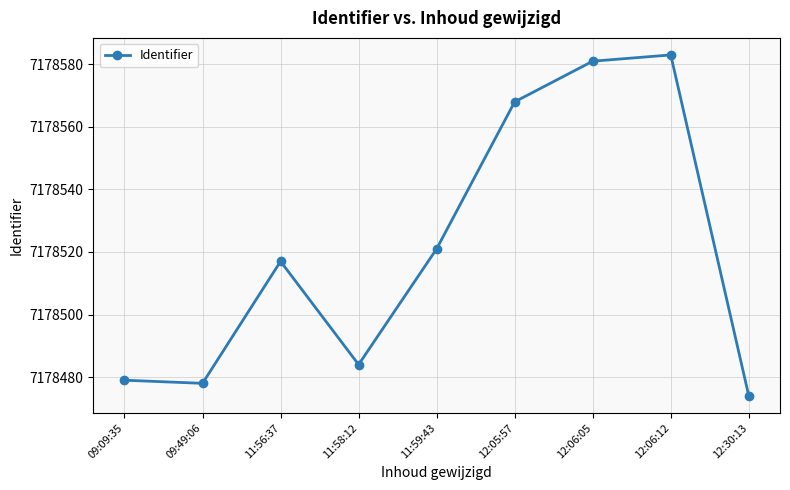

What is the value of the 6th point from the left?

7178568